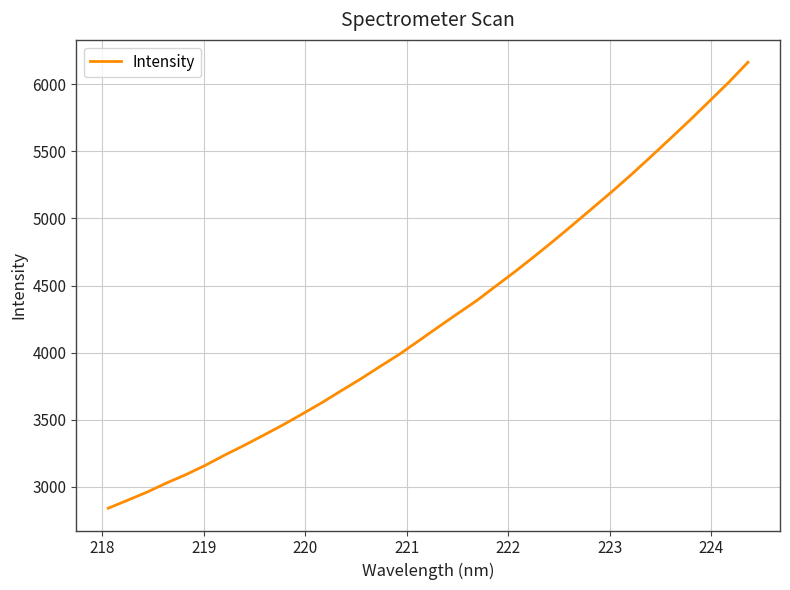

What is the difference between the maximum and minimum values?

3322.7